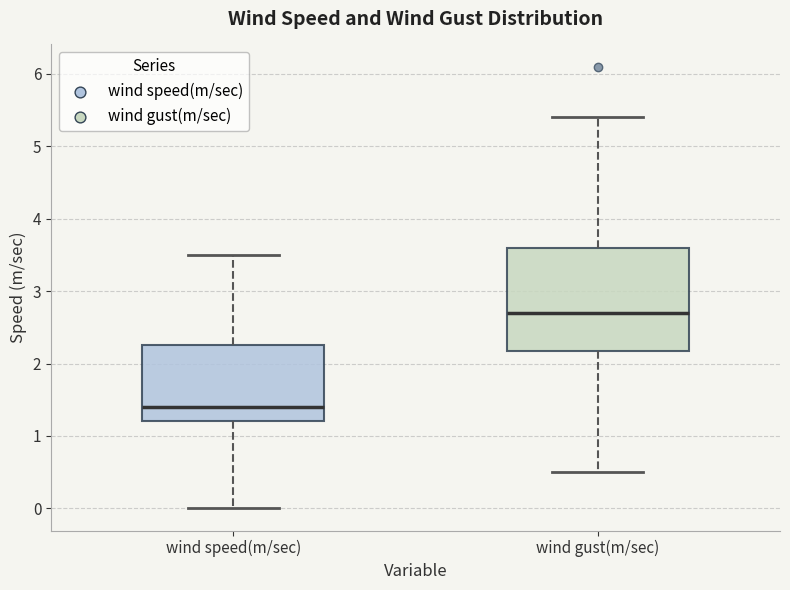

Reading left to right, transcribe this box plot: for each box, give where its median line is, the range the box spans, and where its two whiskers end, as read against the y-axis. The values are not printed on the chart, so give them approximately, as read against the axis.

wind speed(m/sec): median 1.4, box 1.2 to 2.3, whiskers 0.0 to 3.5
wind gust(m/sec): median 2.7, box 2.2 to 3.6, whiskers 0.5 to 5.4